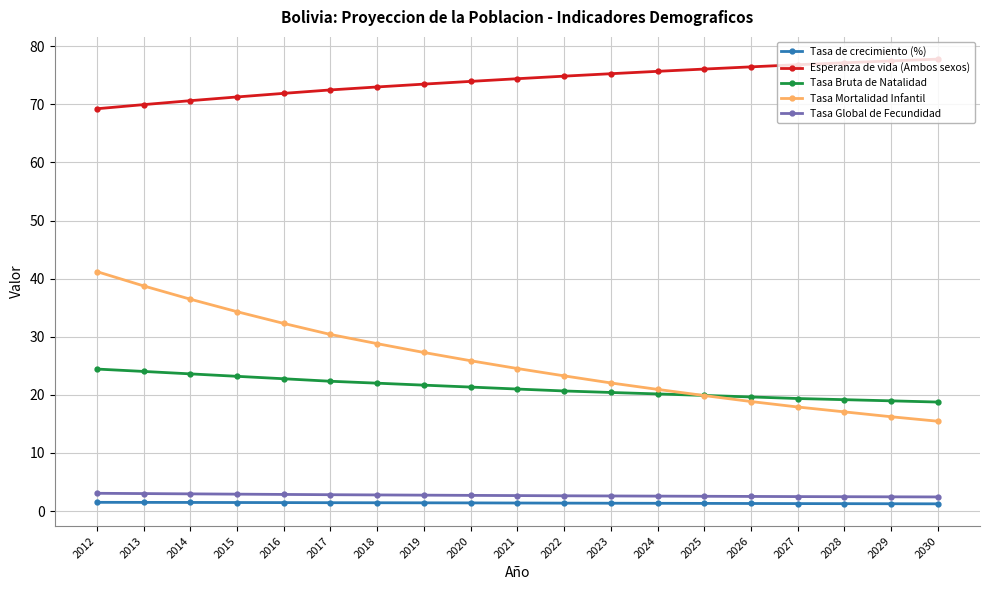

True or false: Esperanza de vida (Ambos sexos) and Tasa Global de Fecundidad intersect in this chart.

False